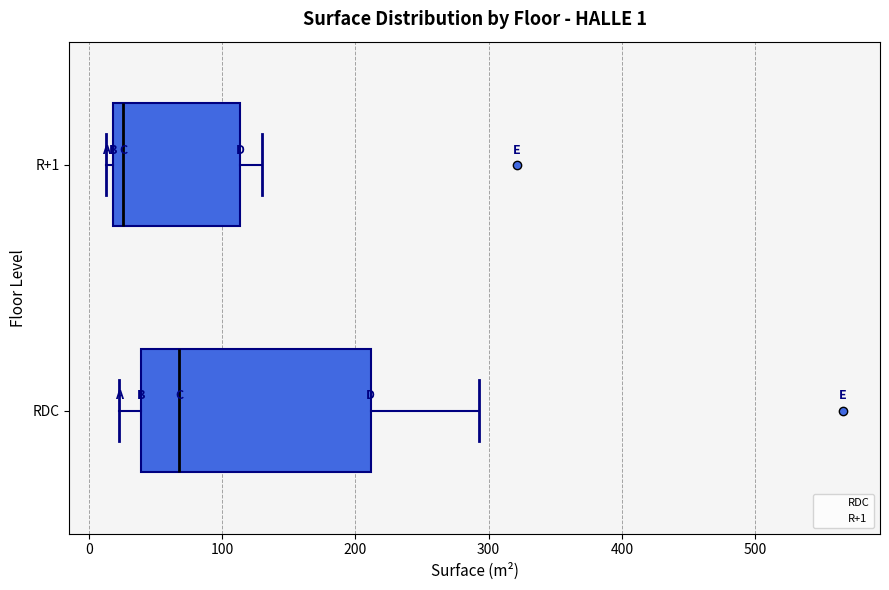

Which box has the furthest to the right median line?

RDC